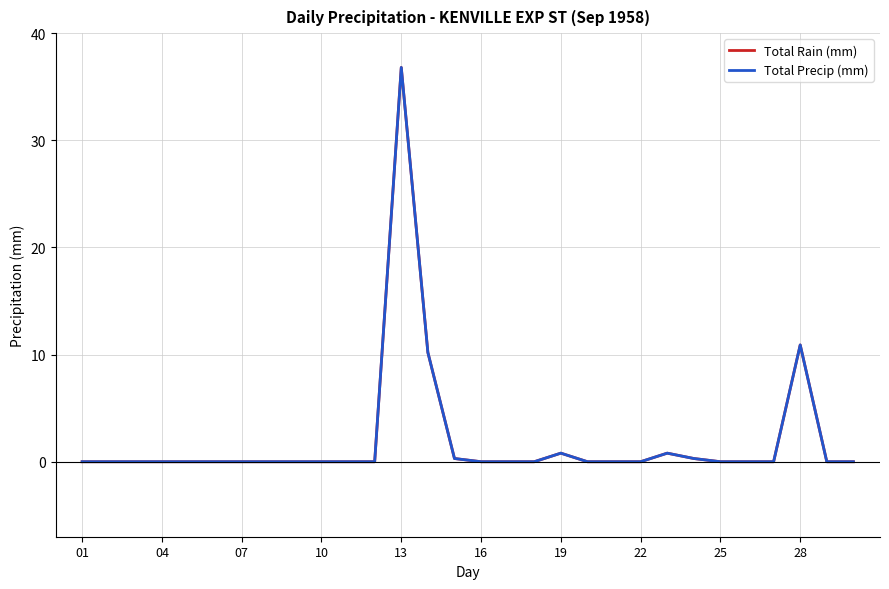

True or false: Total Precip (mm) and Total Rain (mm) cross at least once.

False